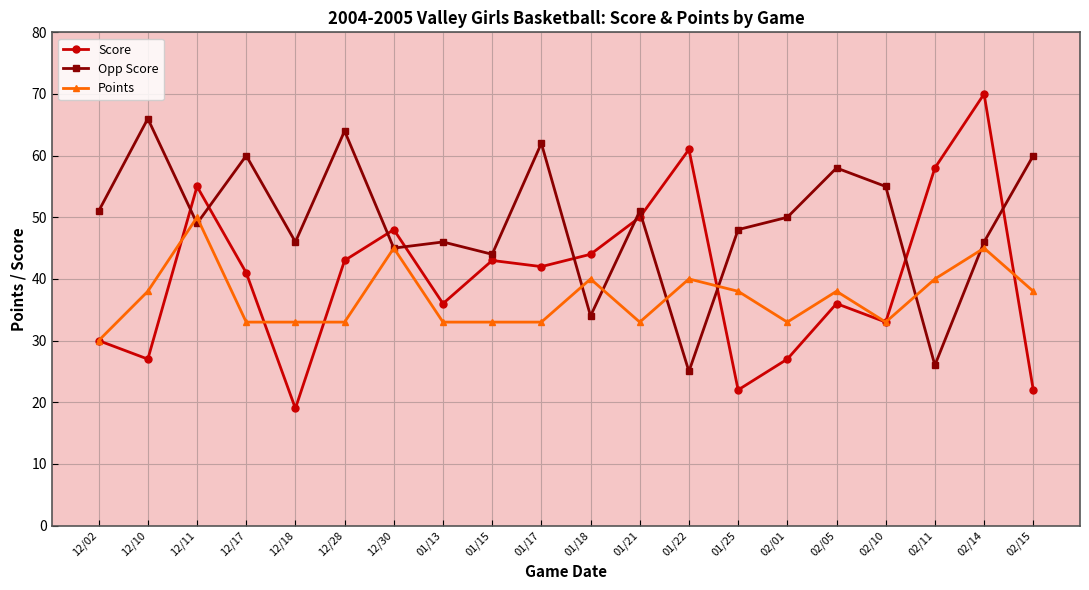

At which label does Points reach its minimum?

12/02